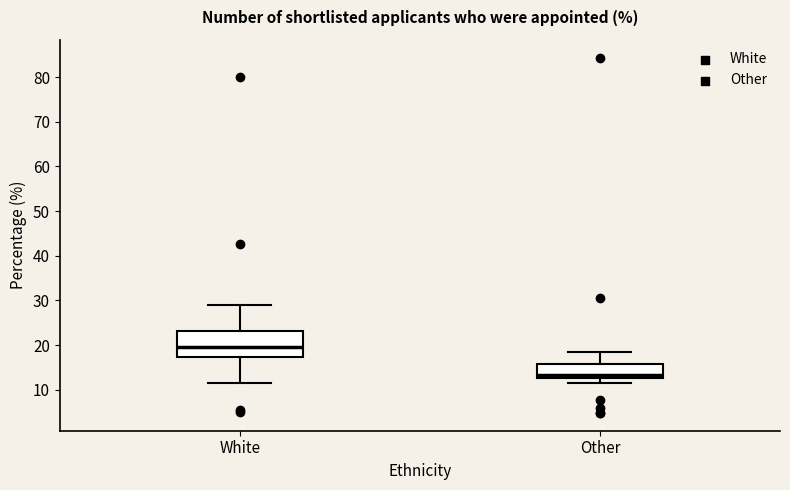

Where is the upper edge of the box for Other on the y-axis? The values are not printed on the chart, so give them approximately, as read against the axis.

16